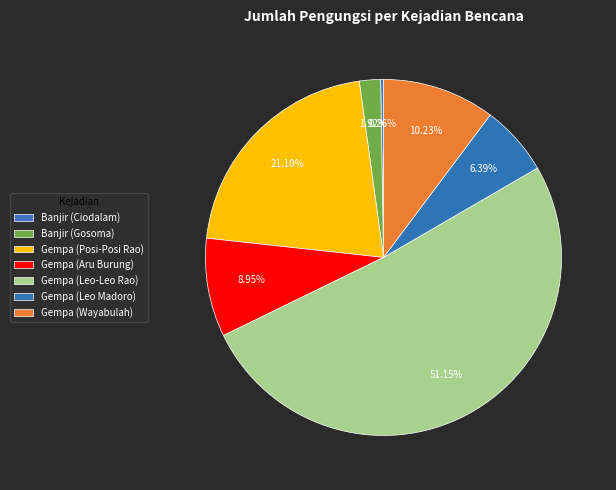

To the nearest percent, what is the average slice percentage?

14%